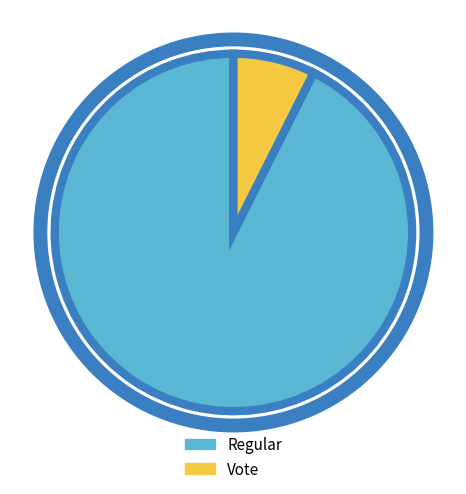

What is the majority slice?

Regular